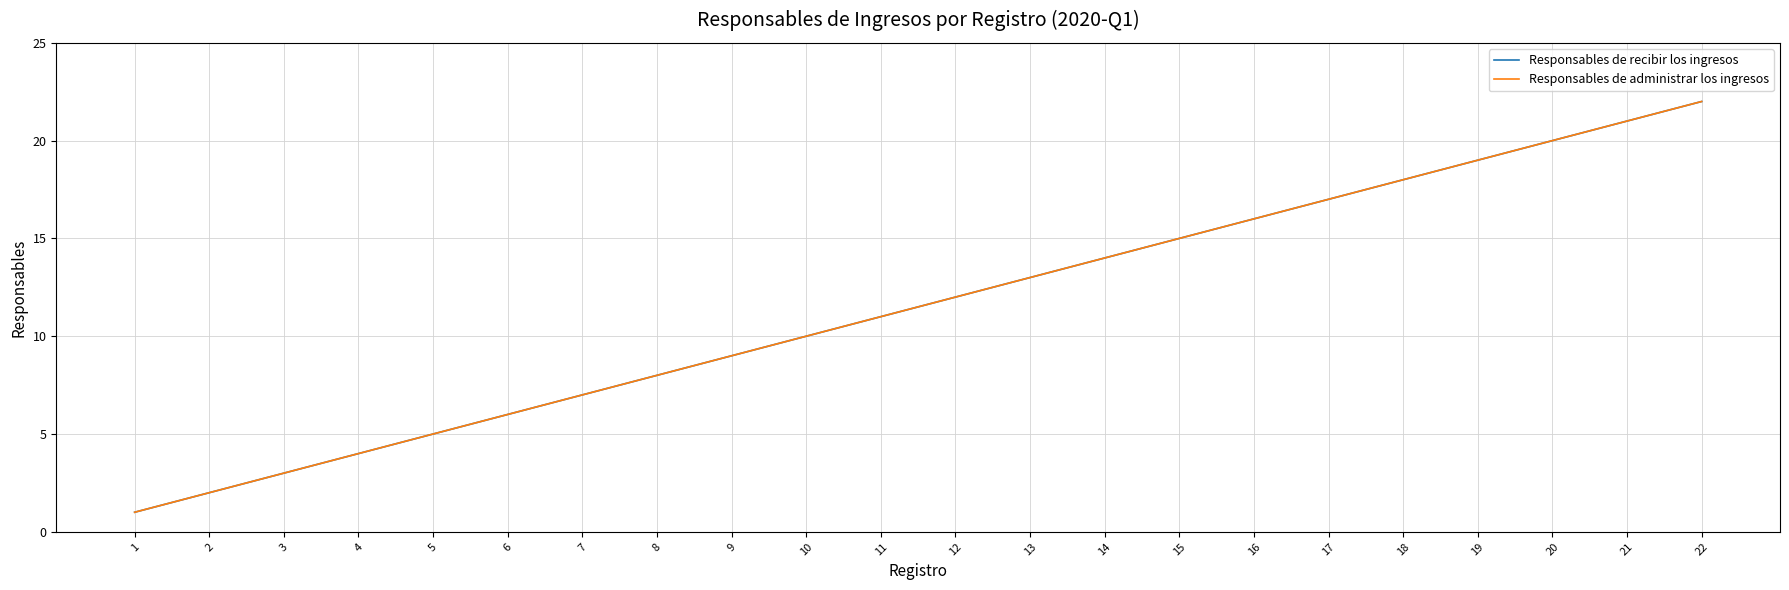

Is it true that Responsables de recibir los ingresos equals 4 at 3?

False